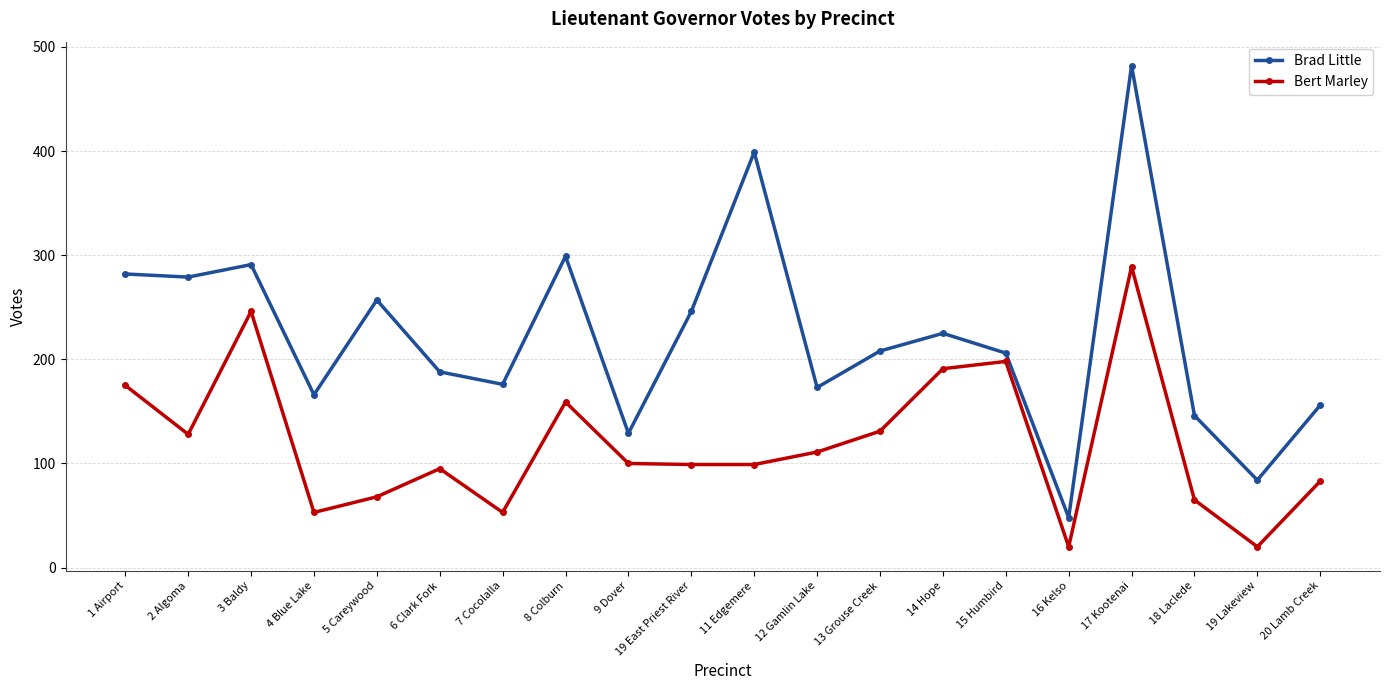

Is this an area chart (filled region under the line)?

No